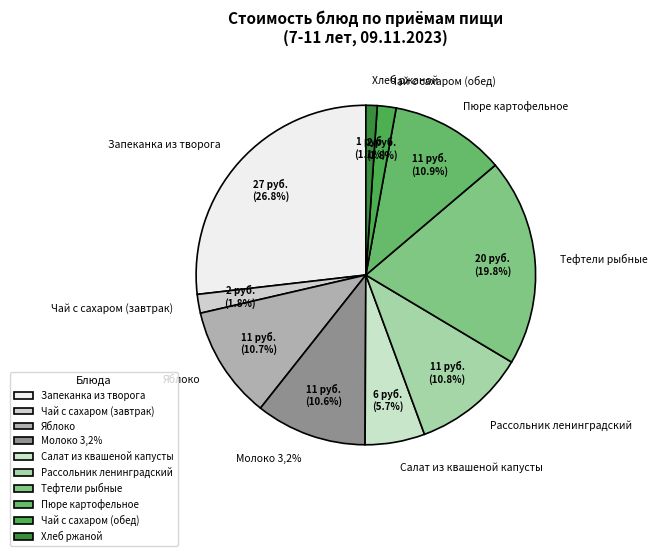

The Молоко 3,2% slice represents 18% of the pie. True or false?

False